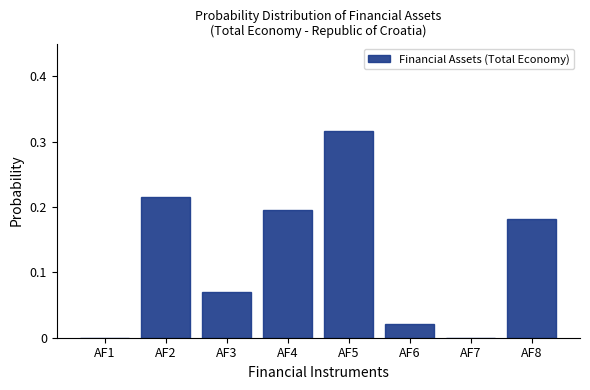

At which category does the chart reach its peak across all series?

AF5